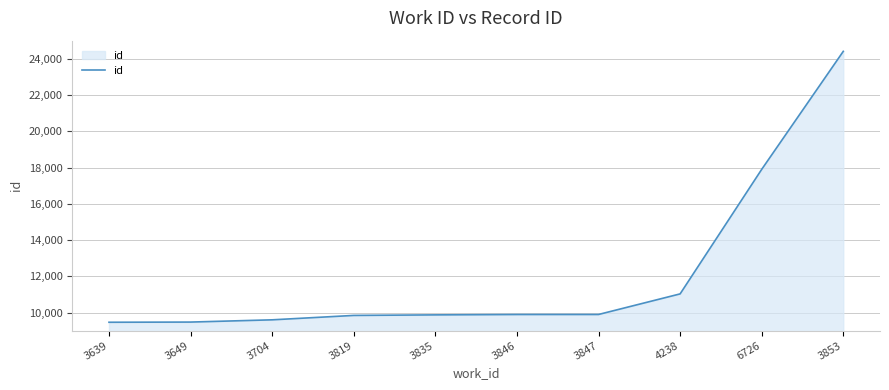

What is the change in value from 3649 to 3847?

+419